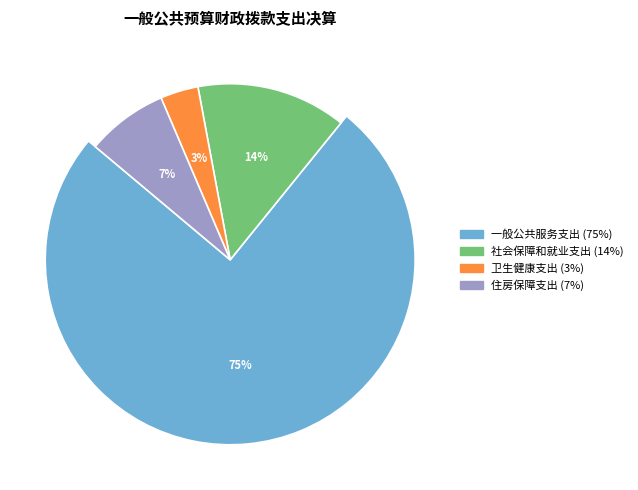

What is the smallest slice in the pie chart?

卫生健康支出